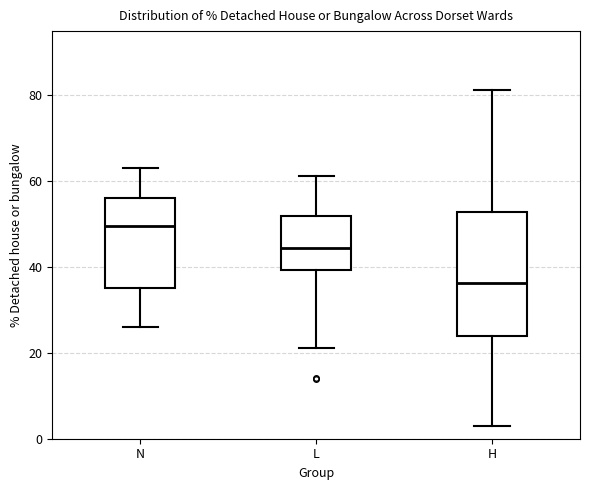

Which box's median line is the highest?

N